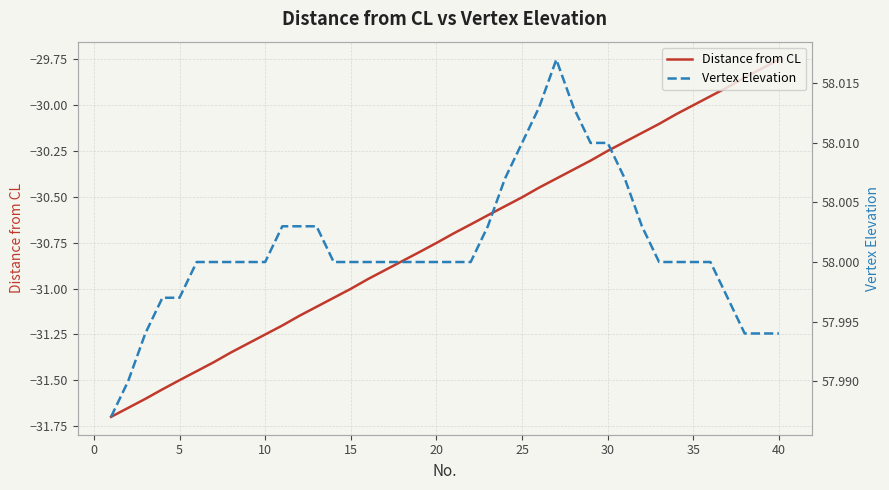

How many values in the Vertex Elevation series are below 58?

9